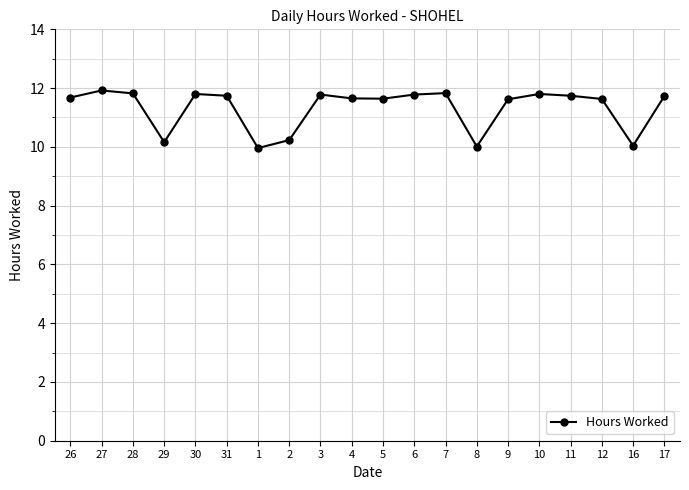

What position from the right is 7?

8